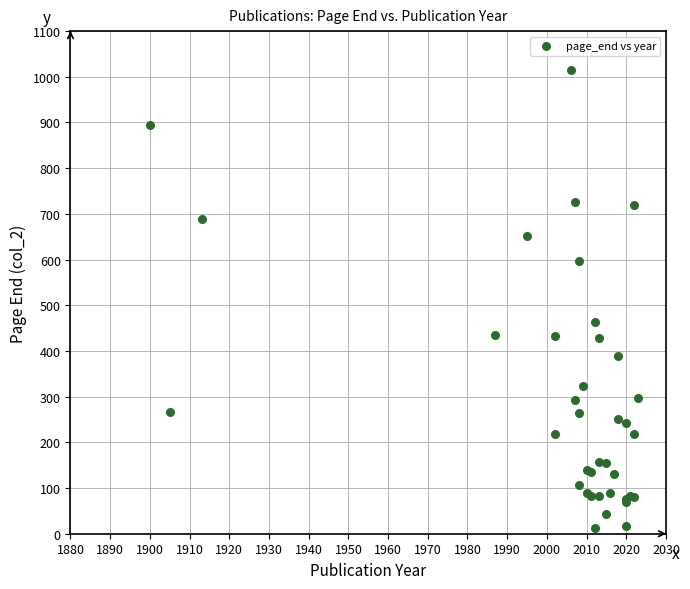

What Y value in the scatter plot is closest to 513?

464